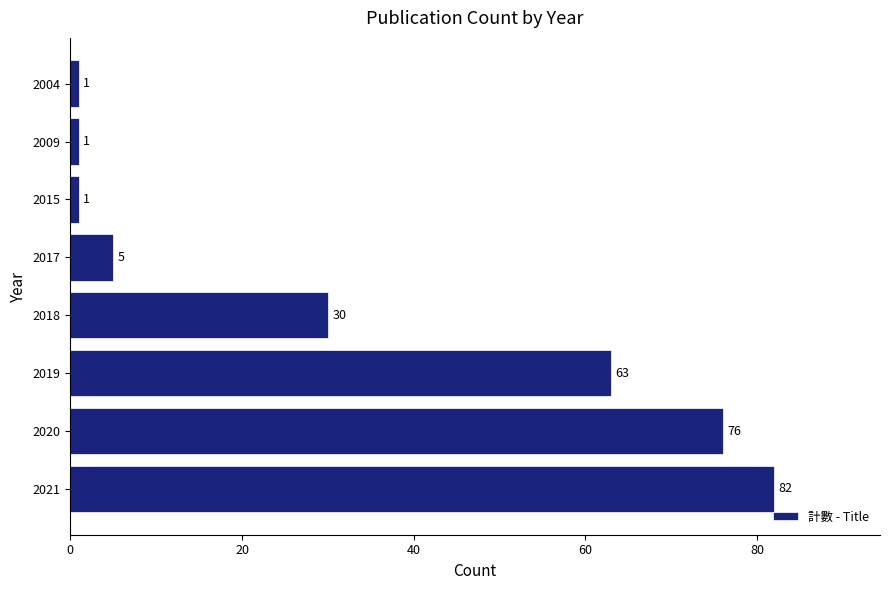

Where is the data nearest to the value 41?

2018